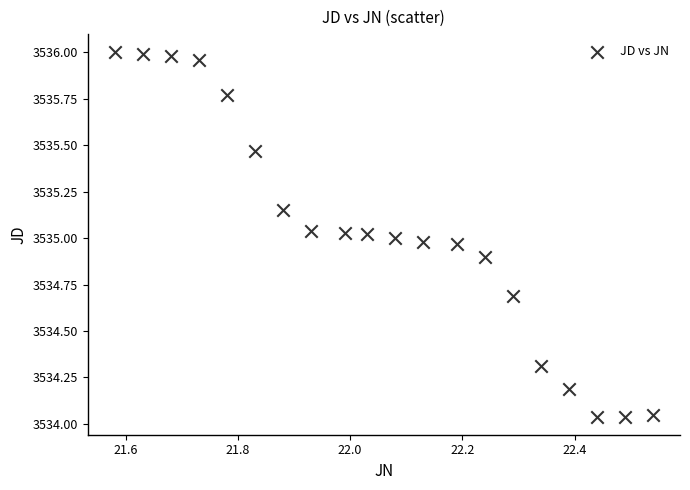

What is the range of X values (max minus min)?

1.0